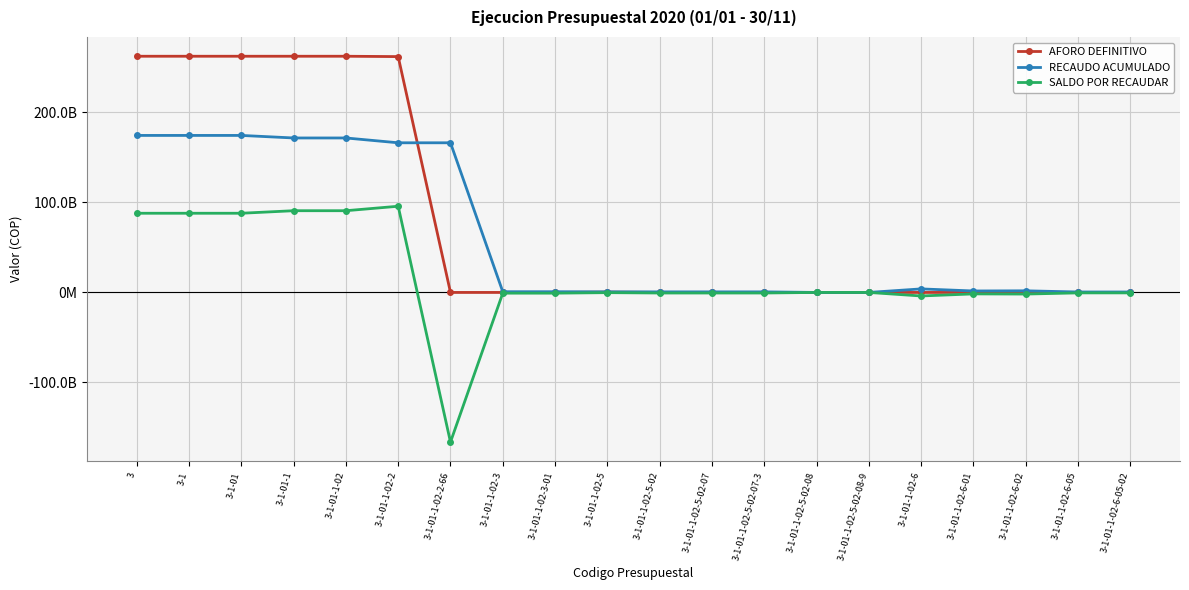

Where is SALDO POR RECAUDAR nearest to the value -35246377360?

3-1-01-1-02-6